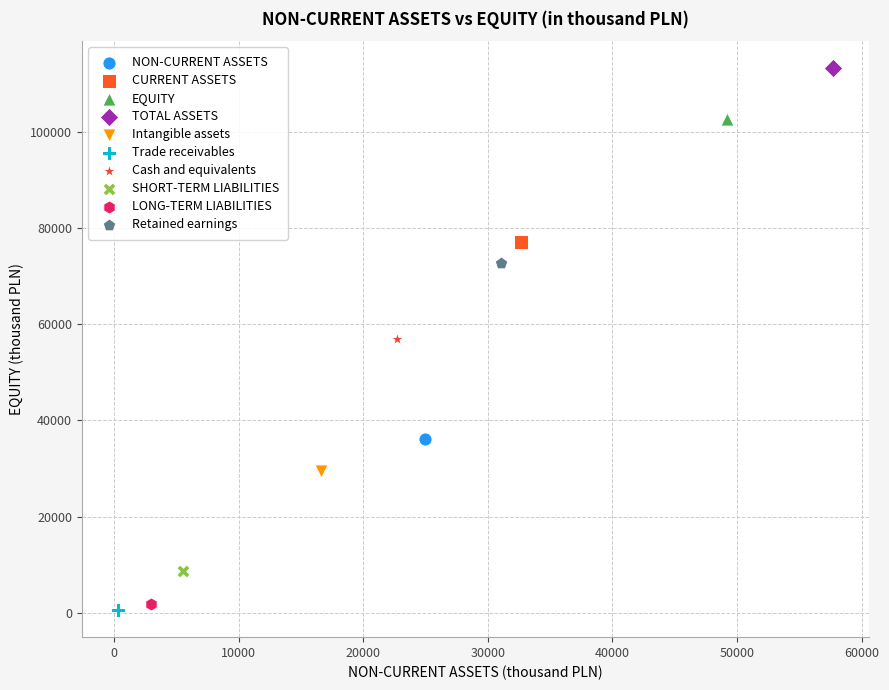

What are all the series names shown in the legend?

NON-CURRENT ASSETS, CURRENT ASSETS, EQUITY, TOTAL ASSETS, Intangible assets, Trade receivables, Cash and equivalents, SHORT-TERM LIABILITIES, LONG-TERM LIABILITIES, Retained earnings